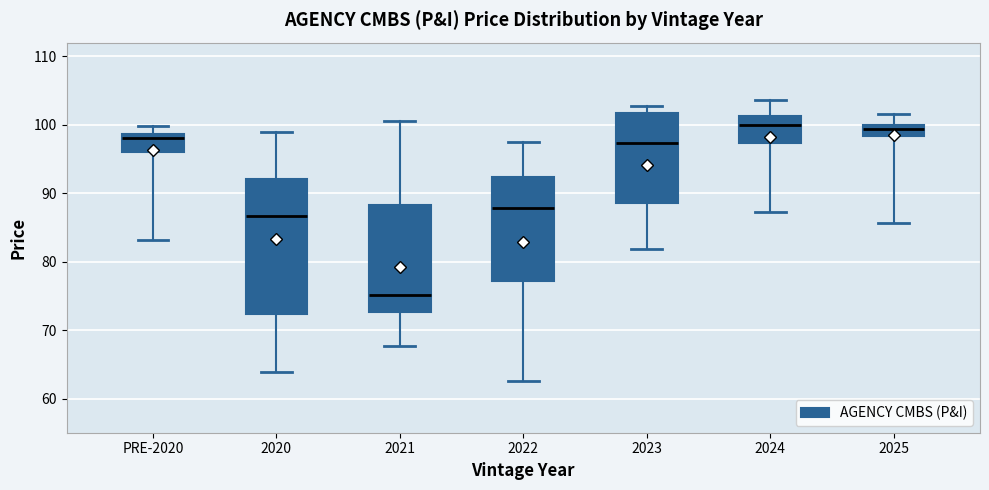

Reading left to right, transcribe this box plot: for each box, give where its median line is, the range the box spans, and where its two whiskers end, as read against the y-axis. The values are not printed on the chart, so give them approximately, as read against the axis.

PRE-2020: median 98, box 96 to 99, whiskers 83 to 100
2020: median 87, box 72 to 92, whiskers 64 to 99
2021: median 75, box 73 to 88, whiskers 68 to 101
2022: median 88, box 77 to 92, whiskers 63 to 98
2023: median 97, box 89 to 102, whiskers 82 to 103
2024: median 100, box 97 to 101, whiskers 87 to 104
2025: median 99, box 98 to 100, whiskers 86 to 102